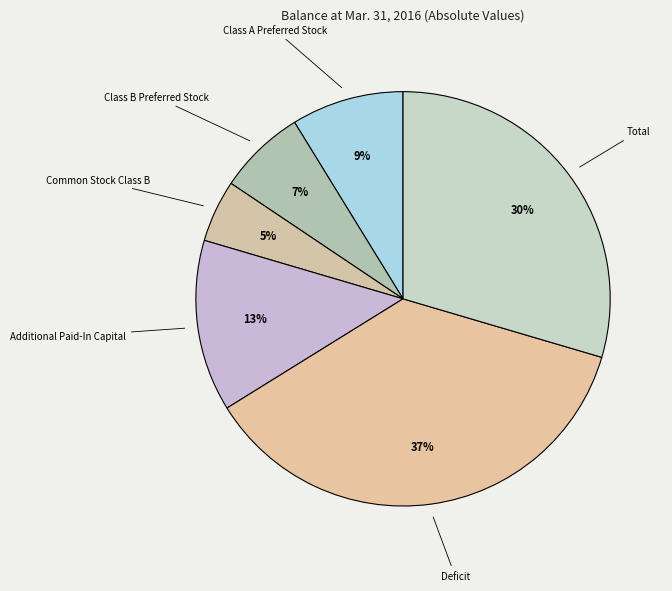

To the nearest percent, what is the difference between the largest and smallest slice percentages?

32%